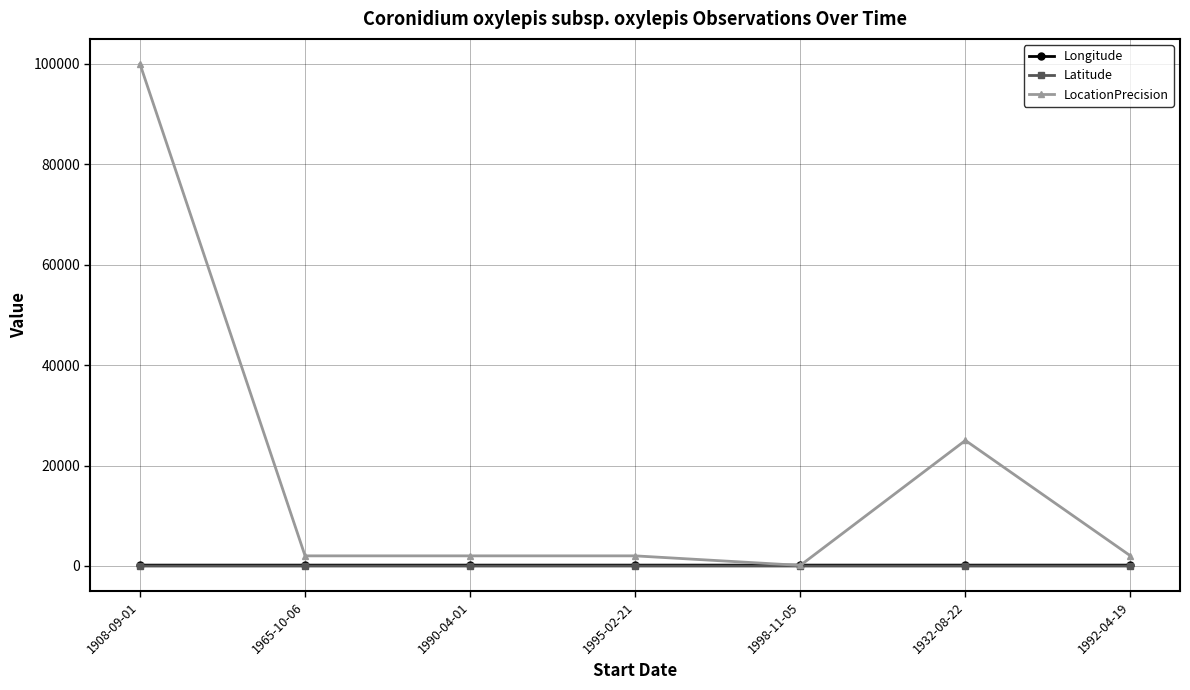

True or false: Longitude and Latitude intersect in this chart.

False